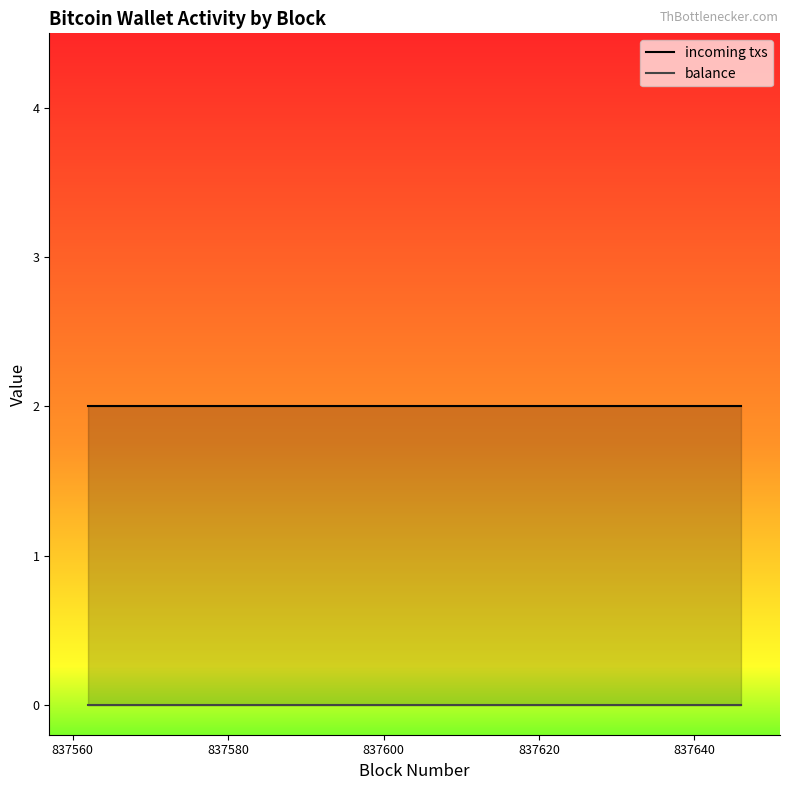

True or false: incoming txs and balance cross at least once.

False